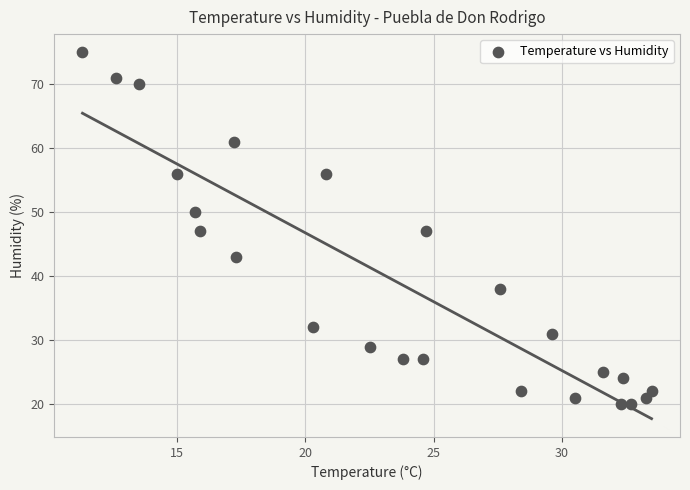

What is the range of Y values (max minus min)?

55